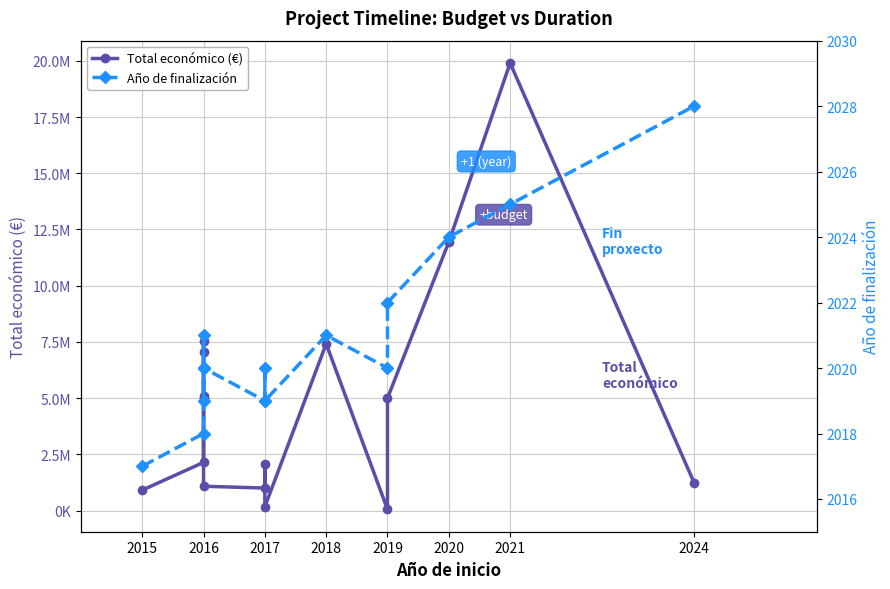

Reading left to right, what are all the values shown in this chart?

Total económico (€): 906267	2142381	4997660	5096919	7536300	7045594	1080000	998906	2058795	170121	7416491	50000	4998322	11942623	19902190	1237400
Año de finalización: 2017	2018	2020	2019	2020	2021	2020	2019	2020	2019	2021	2020	2022	2024	2025	2028